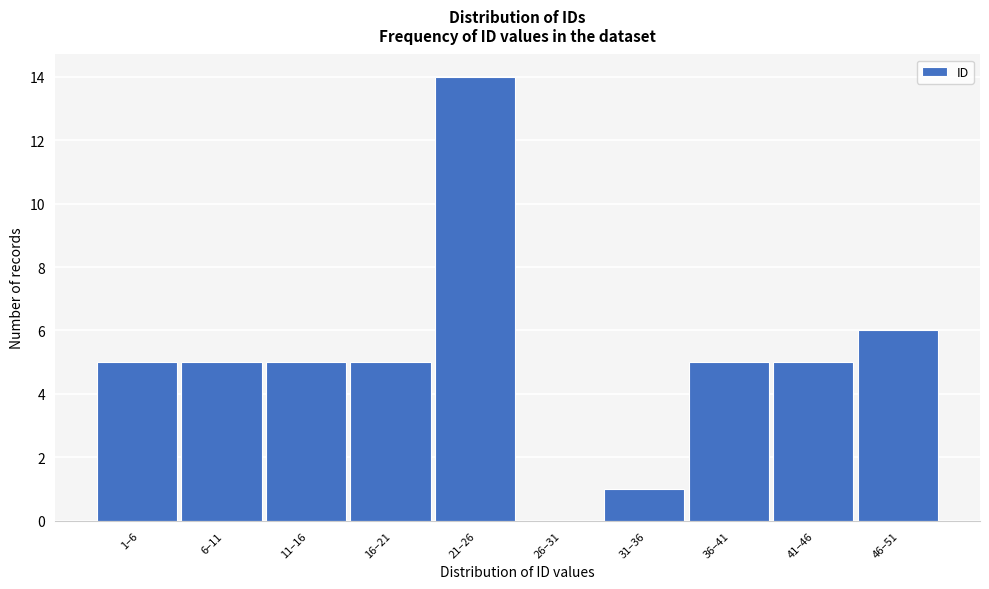

Reading right to left, what are all the values shown in this chart?

46–51=6	41–46=5	36–41=5	31–36=1	26–31=0	21–26=14	16–21=5	11–16=5	6–11=5	1–6=5